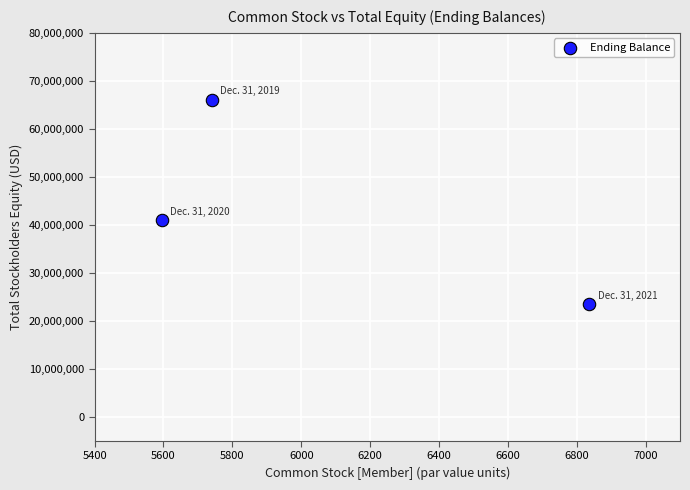

What Y value in the scatter plot is closest to 44745367?

40928475